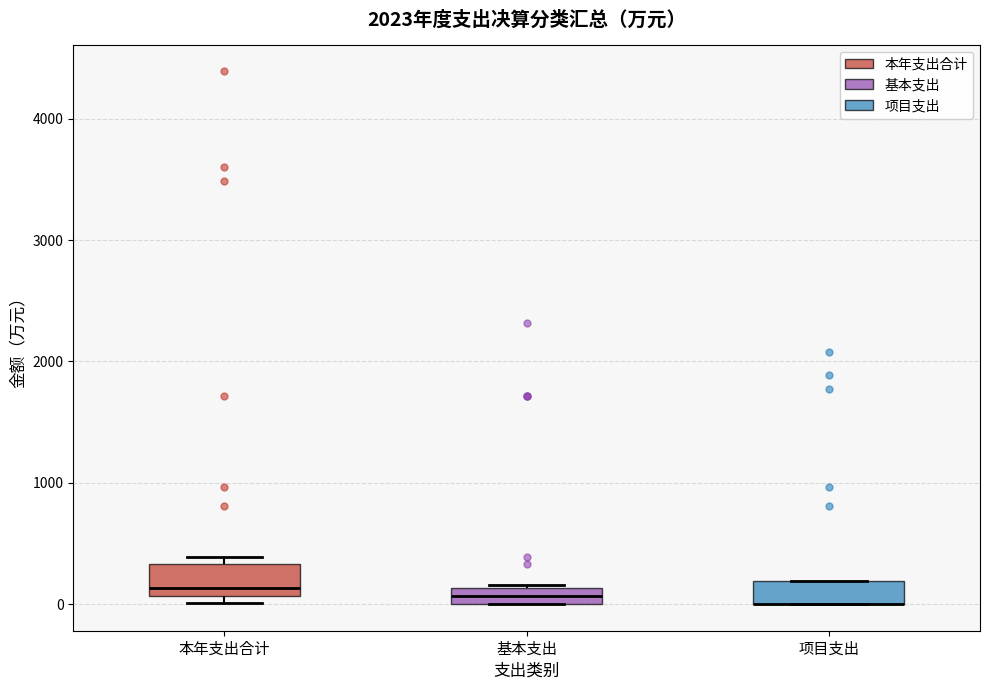

Where is the lower edge of the box for 基本支出 on the y-axis? The values are not printed on the chart, so give them approximately, as read against the axis.

0